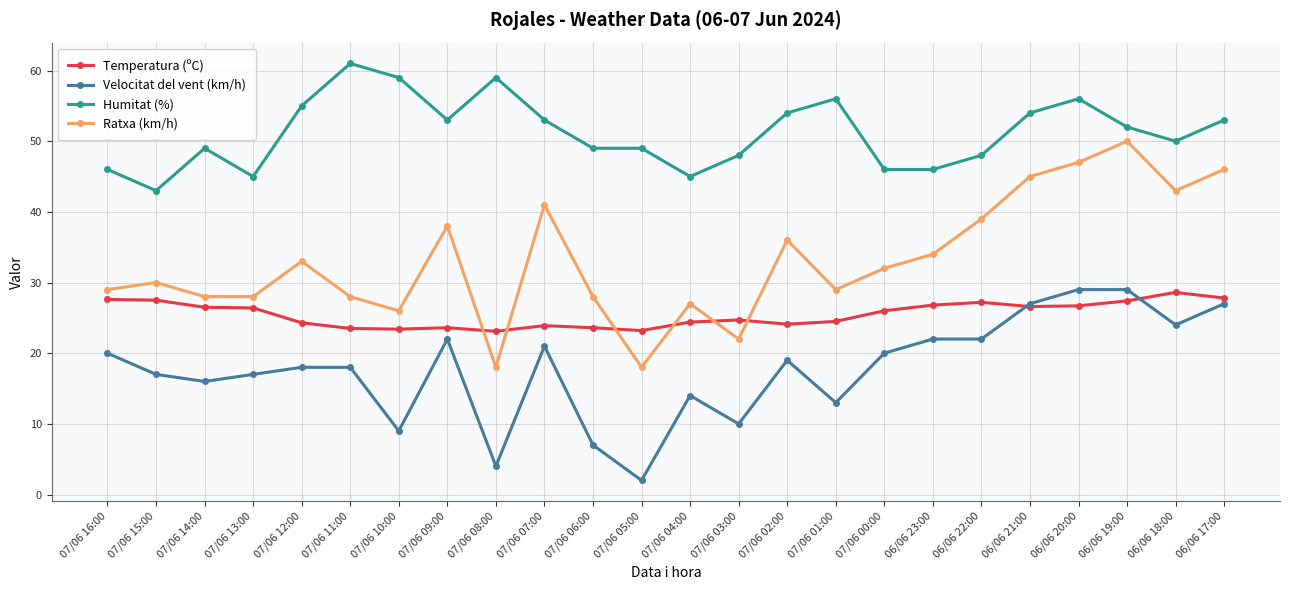

The Temperatura (ºC) series shows 27.8 at 06/06 17:00. True or false?

True